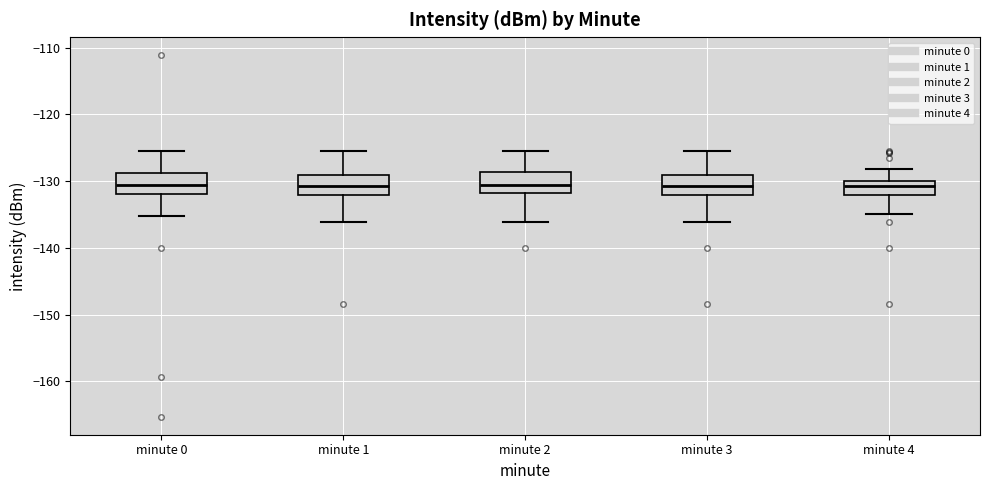

Where is the upper edge of the box for minute 3 on the y-axis? The values are not printed on the chart, so give them approximately, as read against the axis.

-129